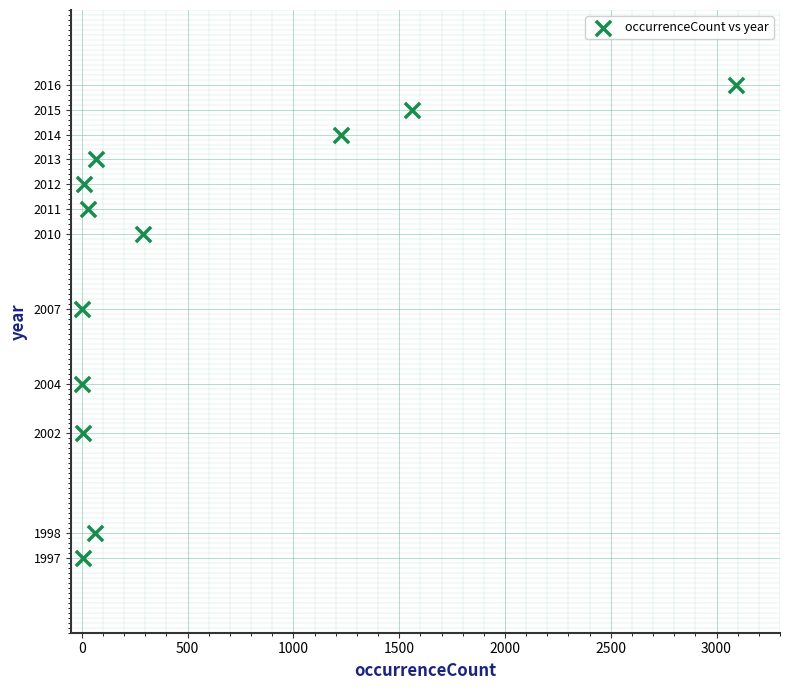

What is the range of Y values (max minus min)?

19